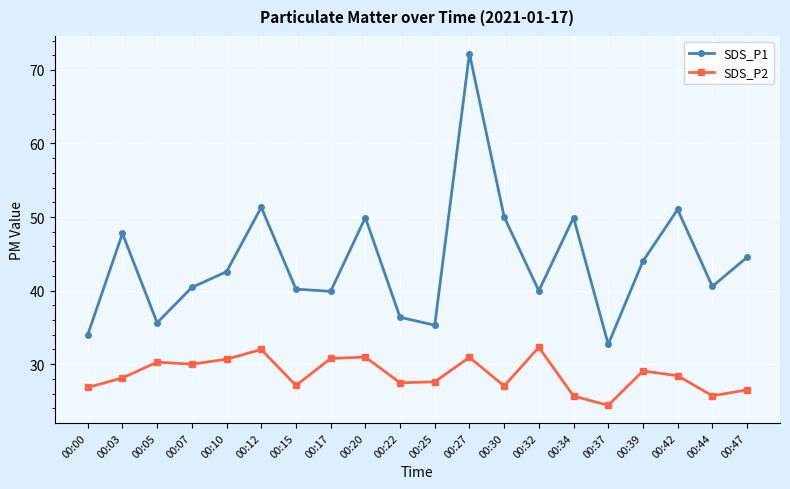

The SDS_P1 series shows 57.0 at 00:05. True or false?

False